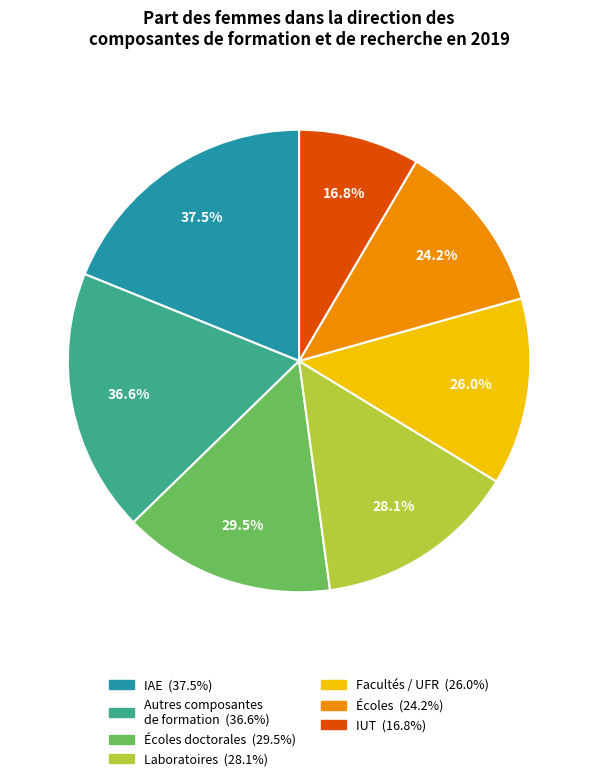

What percentage is the IAE slice, to the nearest percent?

19%